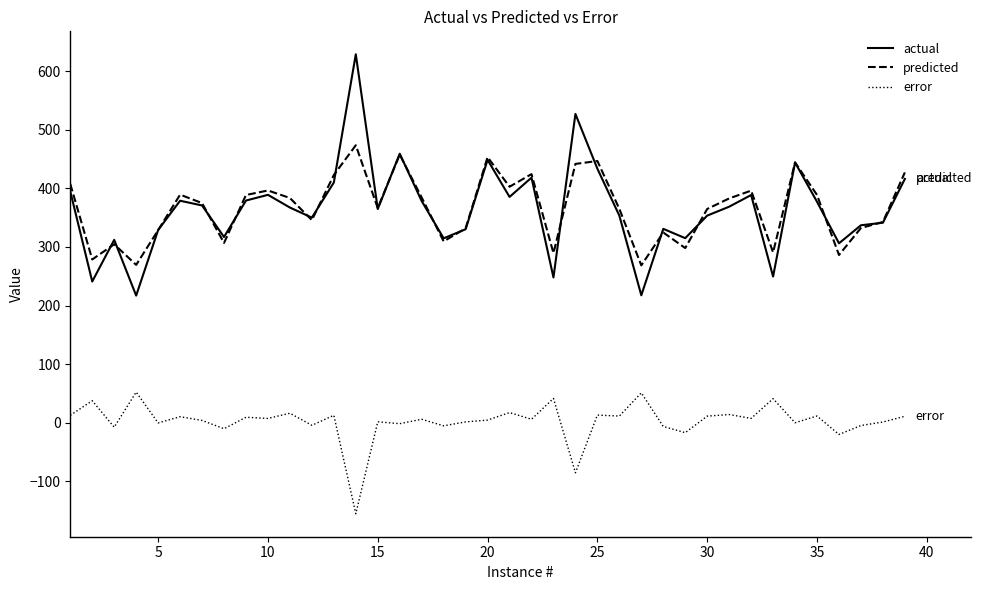

Which series has the widest spread of values?

actual